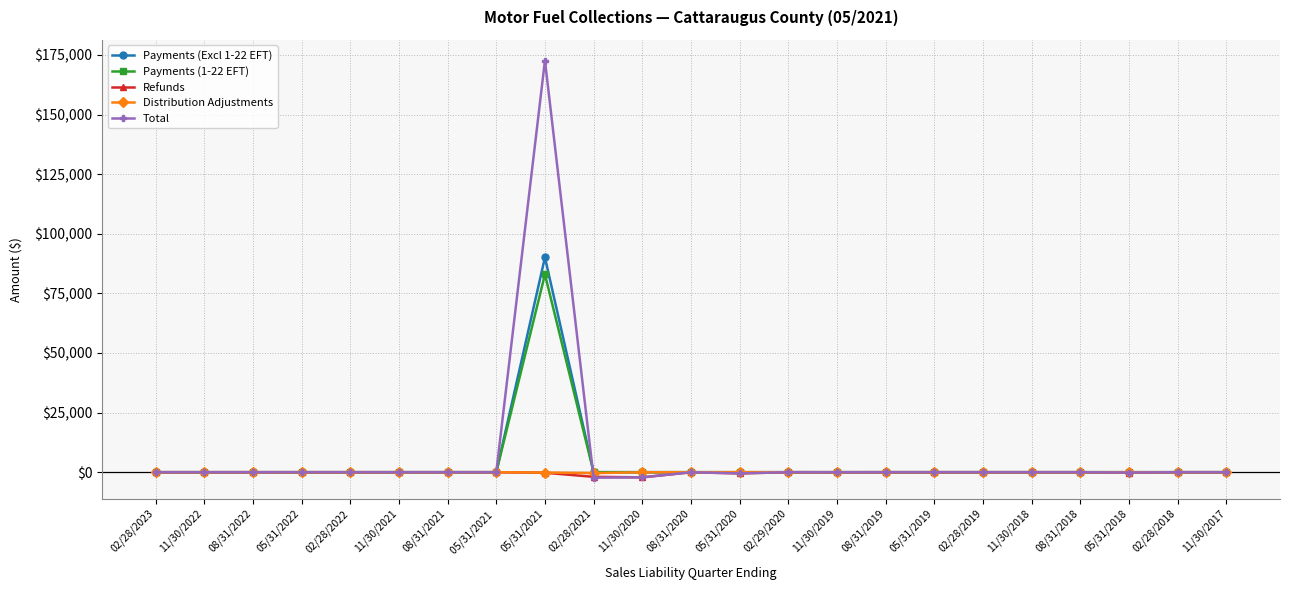

The value of Payments (Excl 1-22 EFT) at 08/31/2022 is 42350.4. True or false?

False